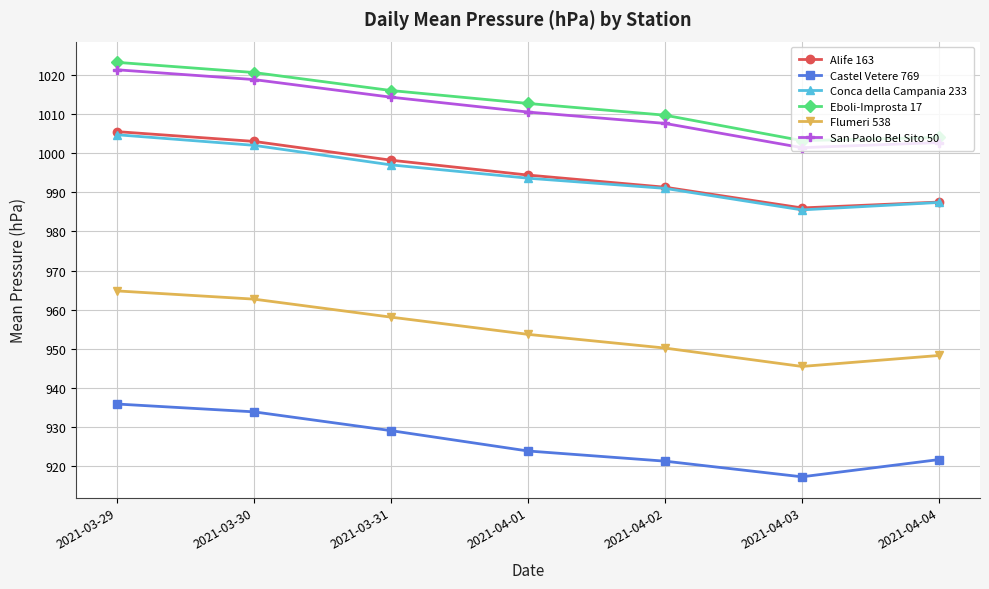

At how many categories does at least one series exceed 967?

7